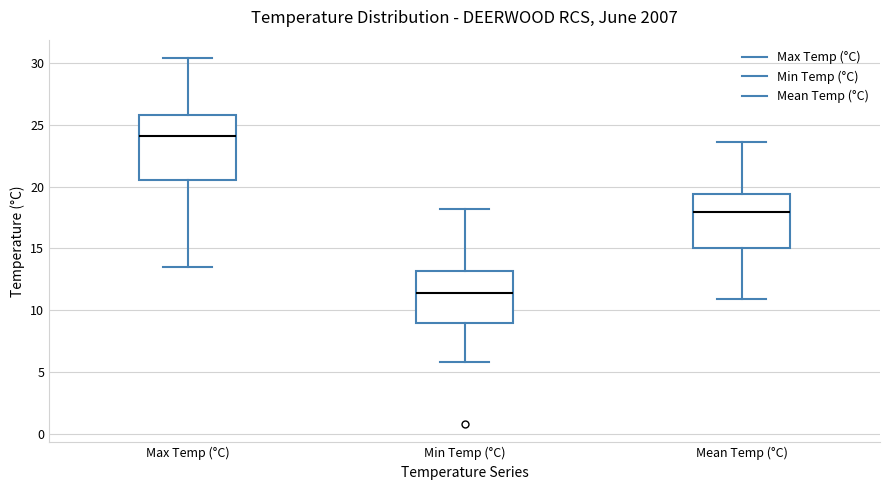

Which box is the tallest, from its lower edge to its upper edge?

Max Temp (°C)